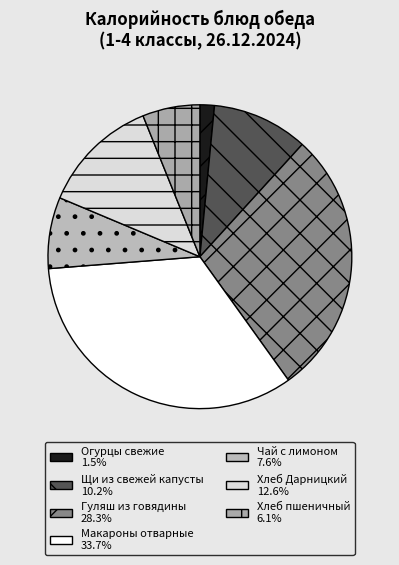

To the nearest percent, what percentage of the pie is Макароны отварные?

34%